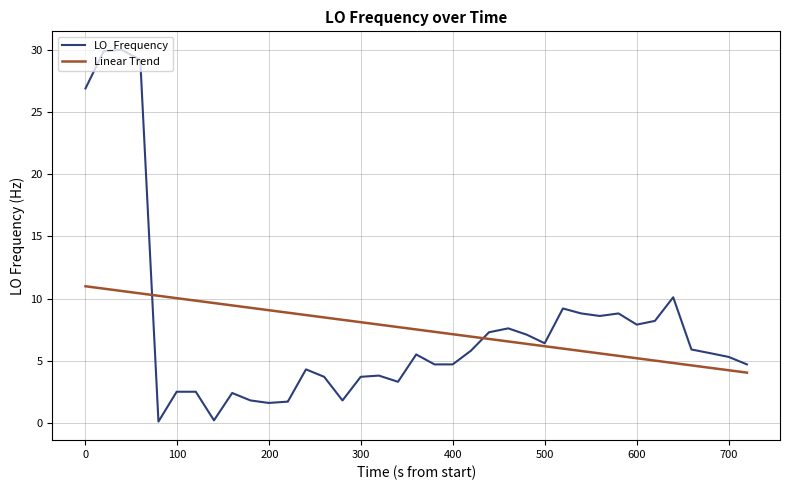

The chart shows a value of 1.6 at 13. True or false?

False